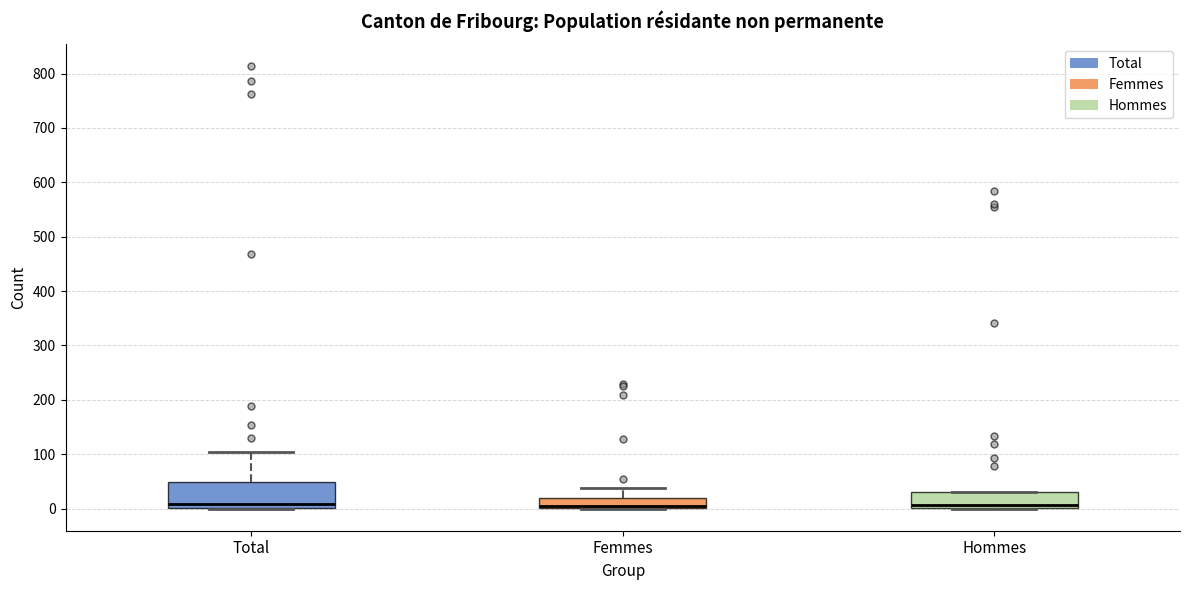

Comparing the boxes themselves (not the whiskers), which one is the tallest?

Total